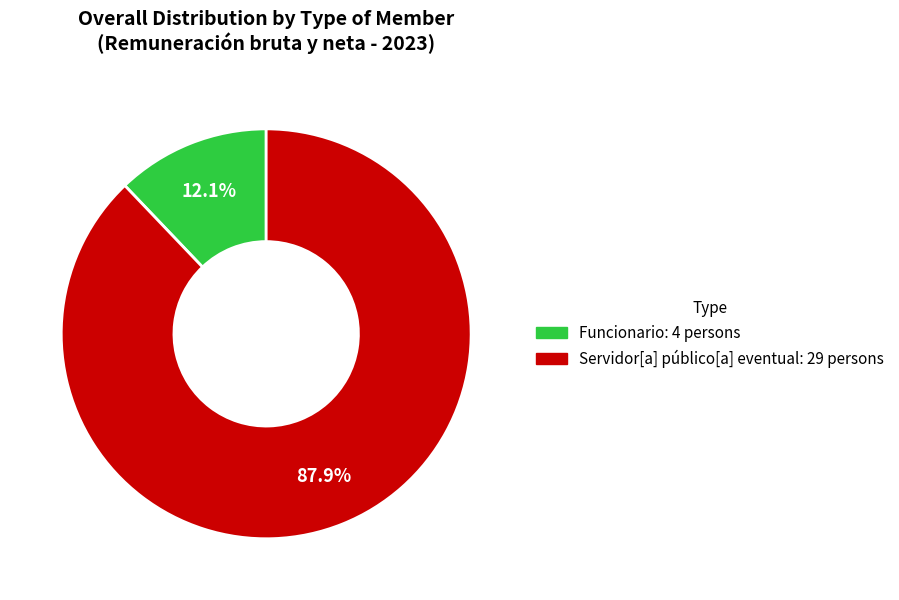

To the nearest percent, what is the difference between the largest and smallest slice percentages?

76%